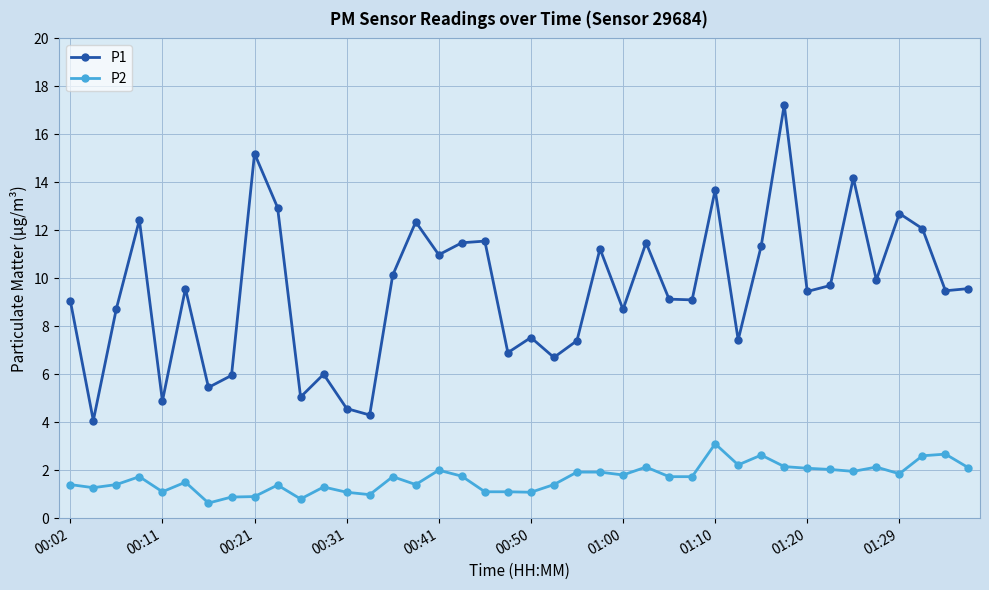

True or false: P1 has more than 2 interior local peaks.

True